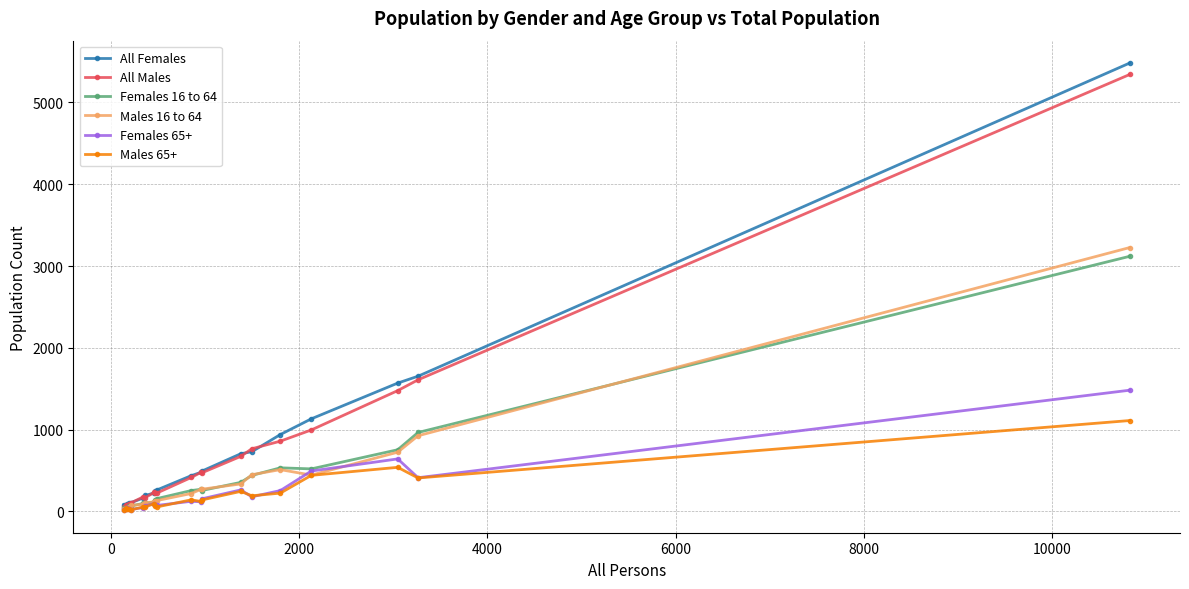

What is the lowest value of the Males 16 to 64 series?

33